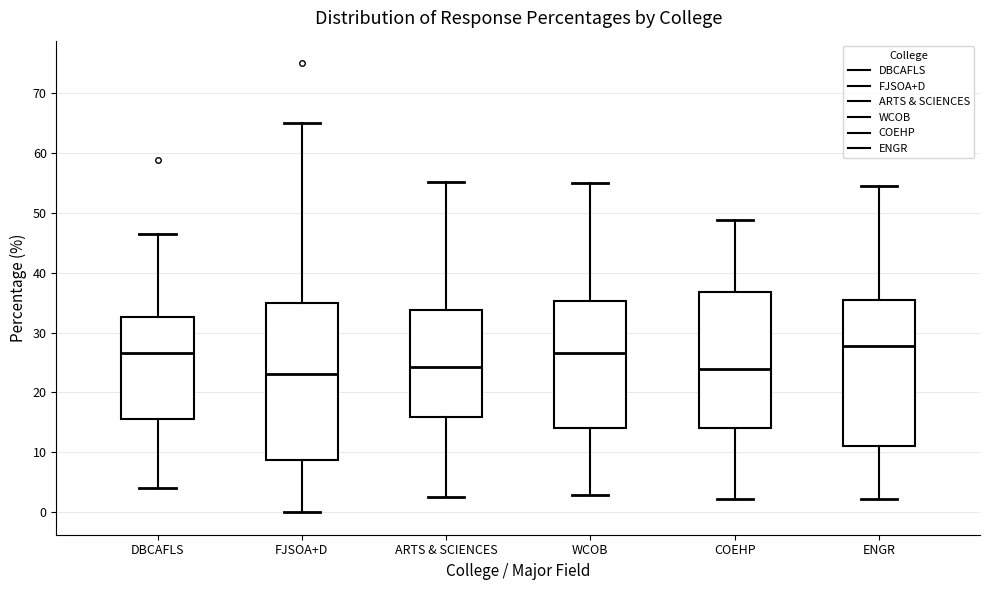

Which box has the highest median line?

ENGR